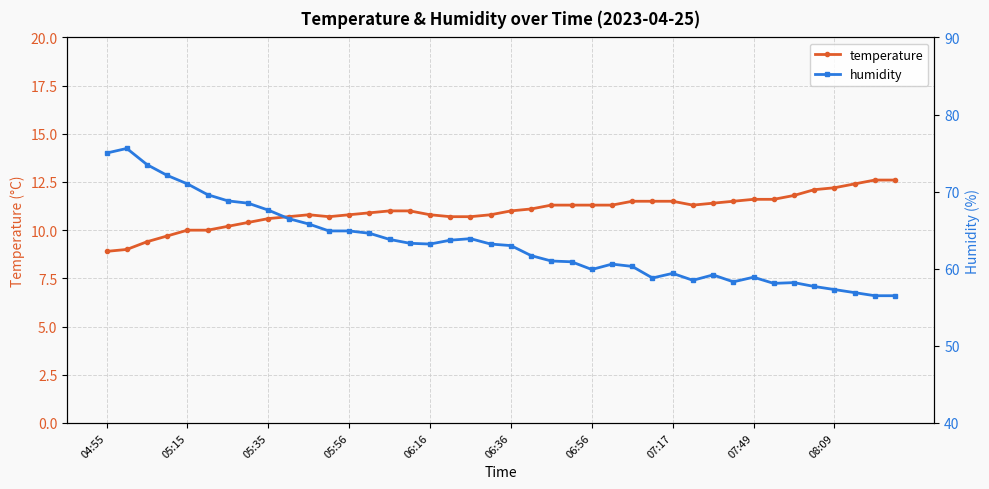

True or false: temperature and humidity cross at least once.

False